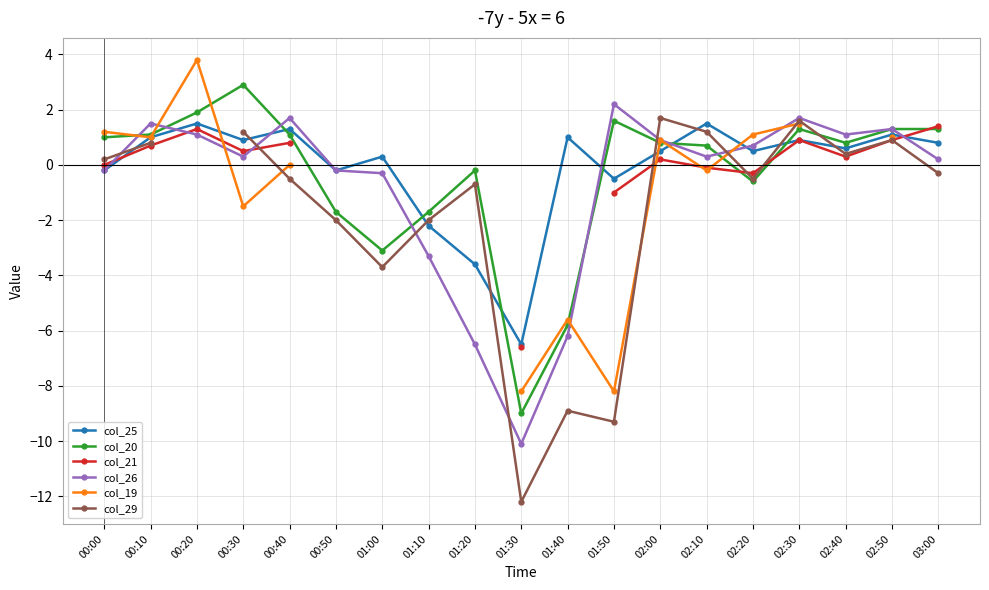

What is the label of the 12th point from the right?

01:10